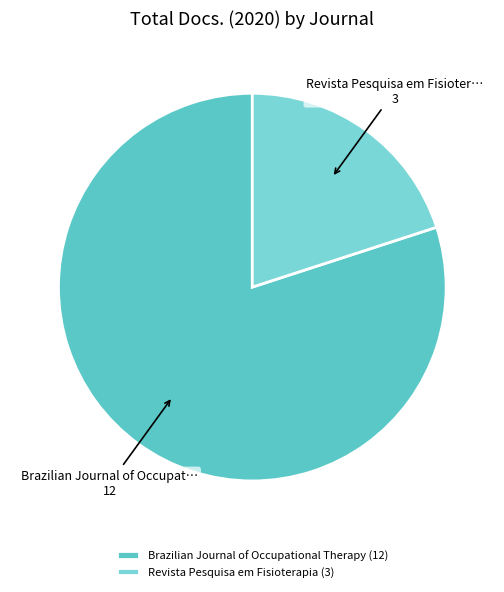

What is the ratio of the value at Brazilian Journal of Occupat… to the value at Revista Pesquisa em Fisioter…?

4.0